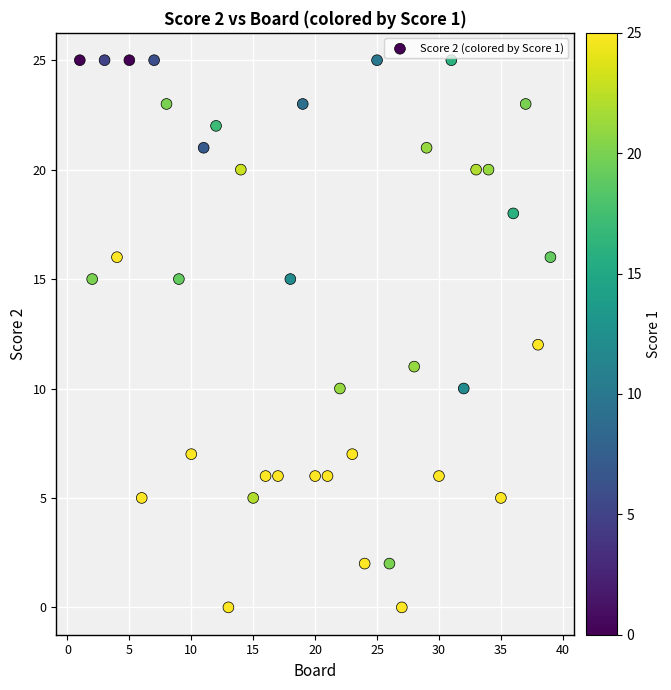

What is the range of Y values (max minus min)?

25